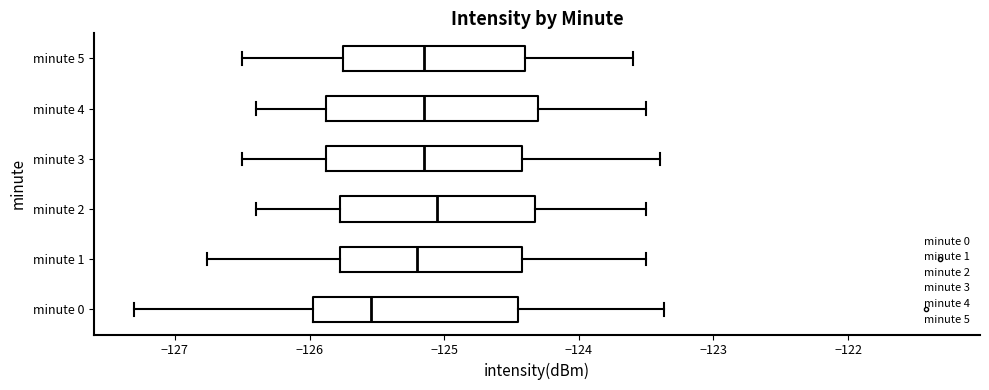

Where does the left whisker of the box for minute 5 end on the x-axis? The values are not printed on the chart, so give them approximately, as read against the axis.

-126.5